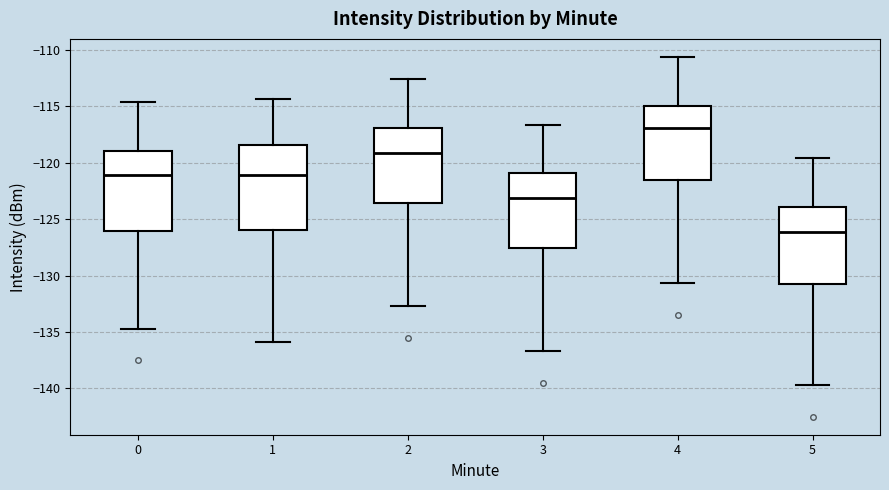

Where is the upper edge of the box at x = 4 on the y-axis? The values are not printed on the chart, so give them approximately, as read against the axis.

-115.0